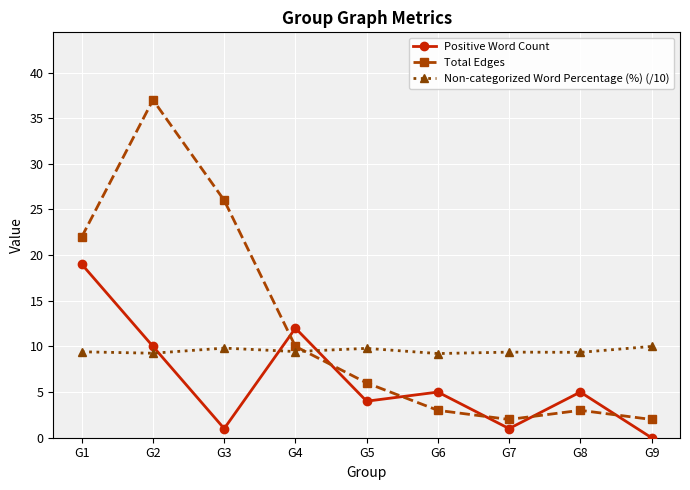

After their last crossing, which series has the higher values: Positive Word Count or Total Edges?

Total Edges